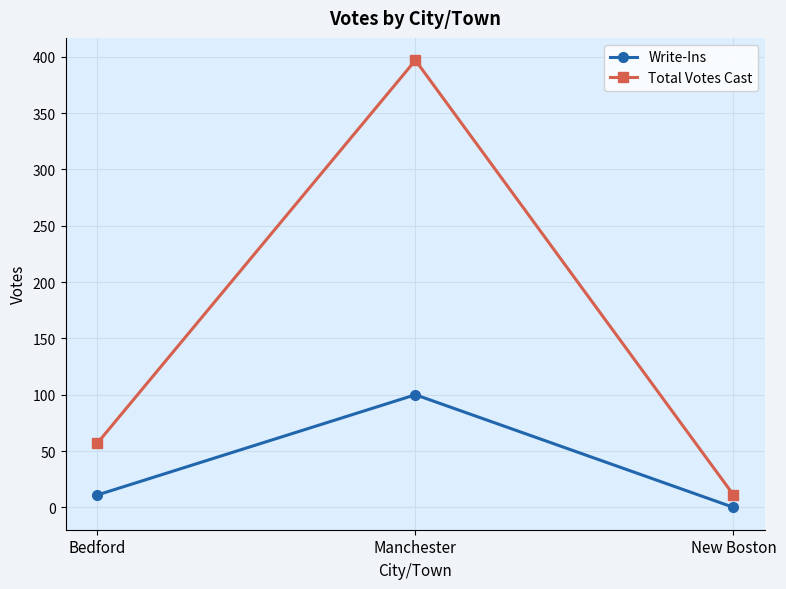

How many Total Votes Cast values are between 11 and 397?

3